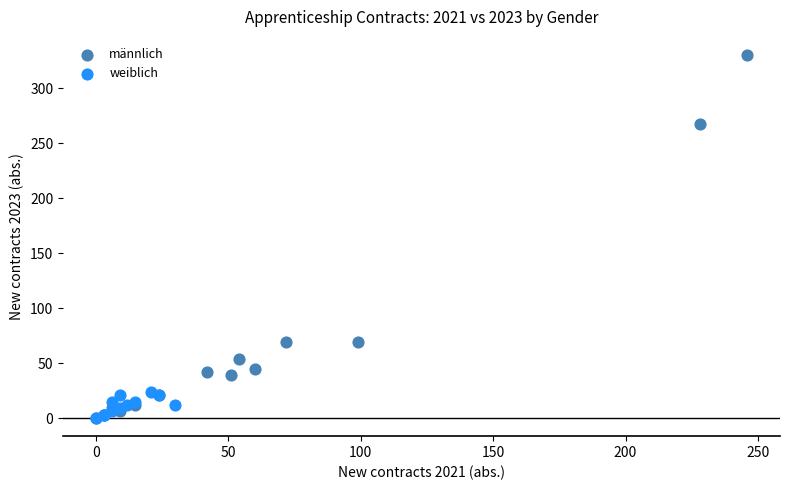

Which series has the largest Y range (max minus min)?

männlich